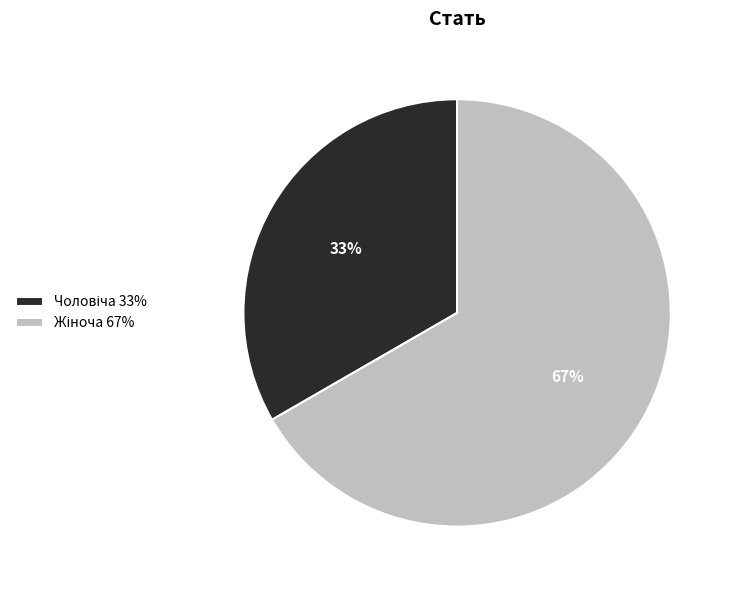

Does any single category account for the majority?

Yes